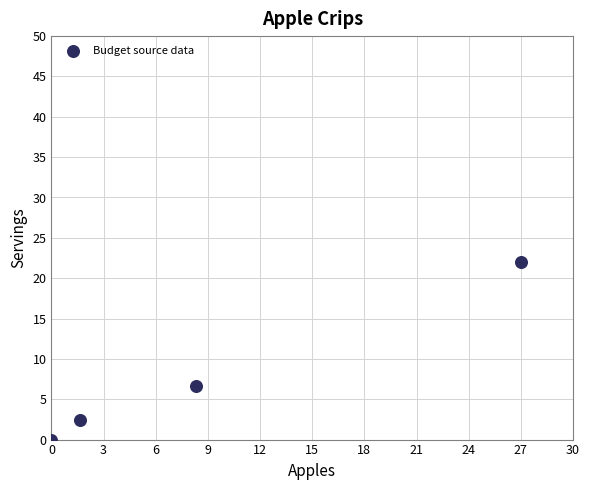

What Y value in the scatter plot is closest to 11?

6.6